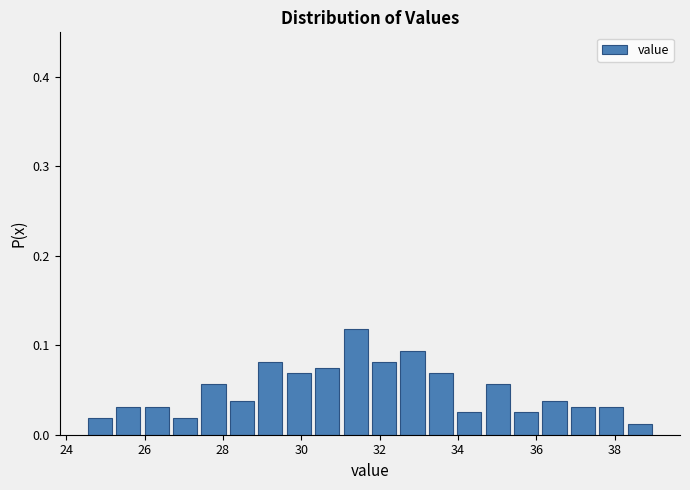

Around what value on the x-axis is the tallest bar? Give the approximate position of its centre, as read against the axis.

31.4